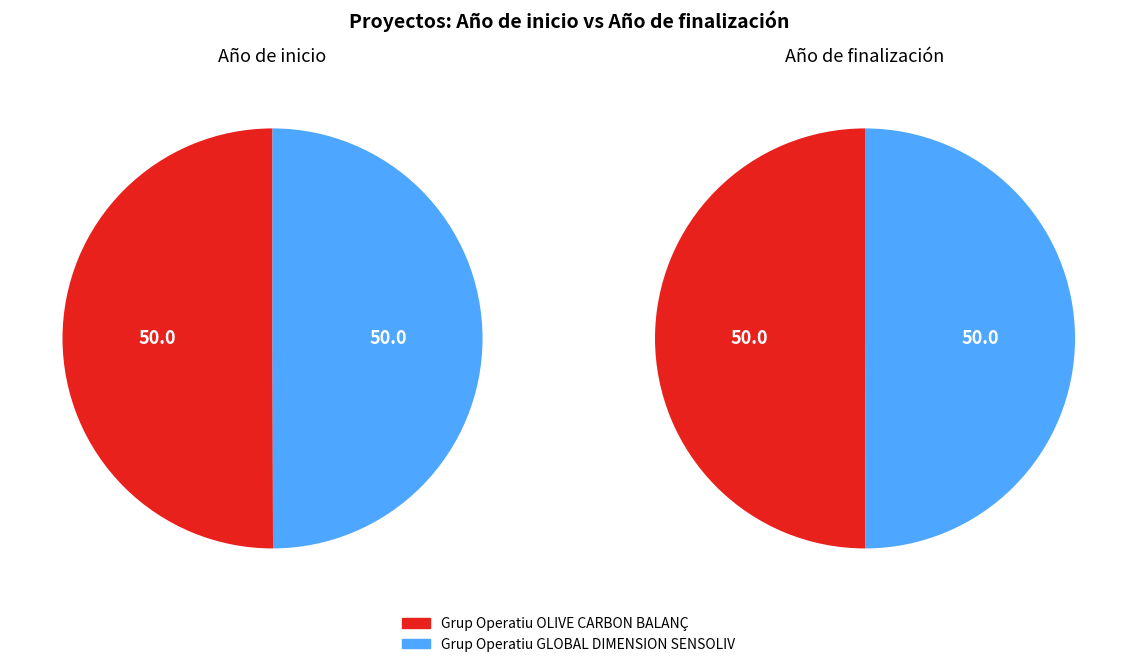

The Año de finalización slice represents 50% of the pie. True or false?

True